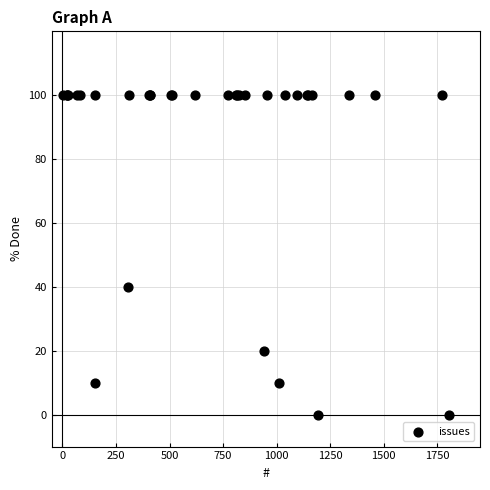

What Y value in the scatter plot is closest to 50?

40